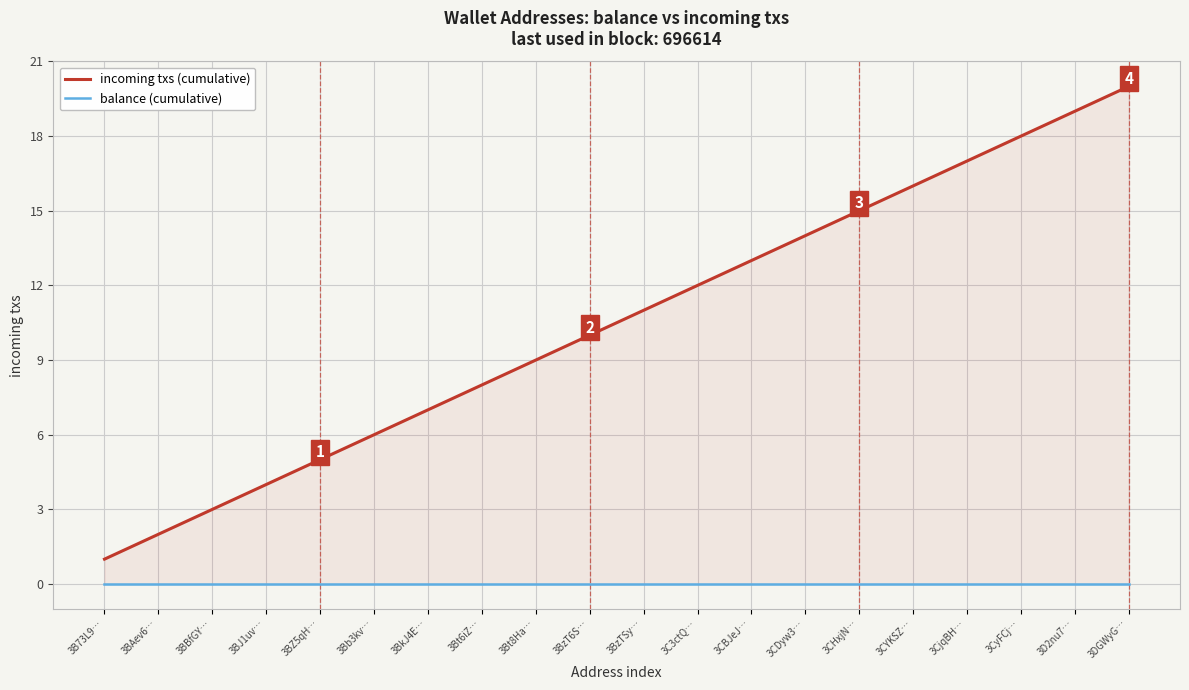

True or false: balance (cumulative) and incoming txs (cumulative) cross at least once.

False